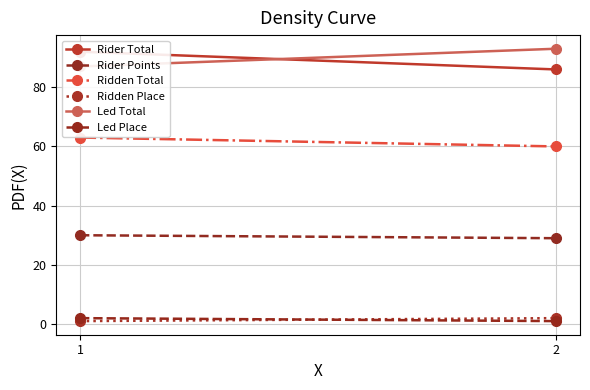

Is the value of Ridden Total at 1 greater than the value of Rider Points at 2?

Yes